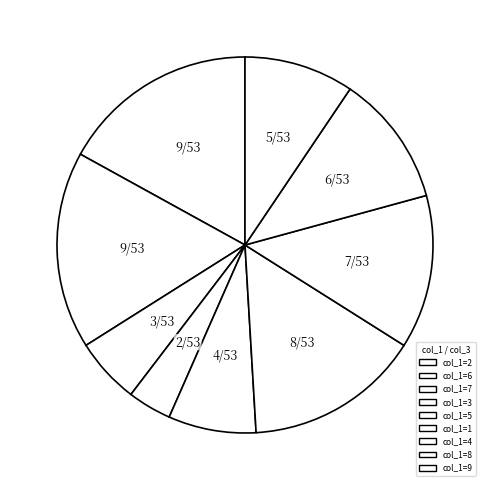

What is the largest slice in the pie chart?

col_1=9